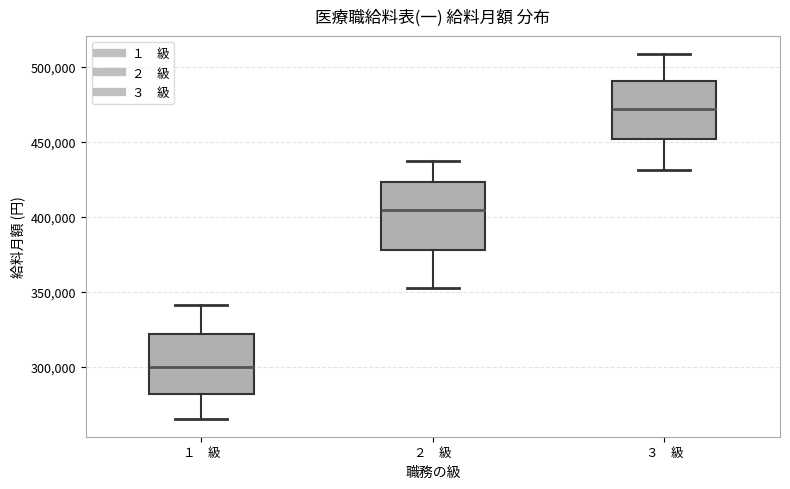

Where does the lower whisker of the box for ３ 級 end on the y-axis? The values are not printed on the chart, so give them approximately, as read against the axis.

430000